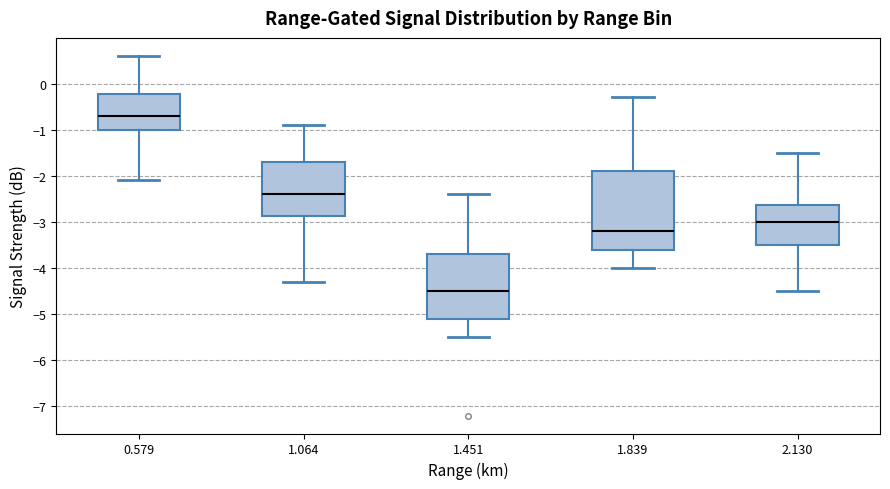

Reading left to right, transcribe this box plot: for each box, give where its median line is, the range the box spans, and where its two whiskers end, as read against the y-axis. The values are not printed on the chart, so give them approximately, as read against the axis.

0.579: median -0.7, box -1.0 to -0.2, whiskers -2.1 to 0.6
1.064: median -2.4, box -2.9 to -1.7, whiskers -4.3 to -0.9
1.451: median -4.5, box -5.1 to -3.7, whiskers -5.5 to -2.4
1.839: median -3.2, box -3.6 to -1.9, whiskers -4.0 to -0.3
2.130: median -3.0, box -3.5 to -2.6, whiskers -4.5 to -1.5